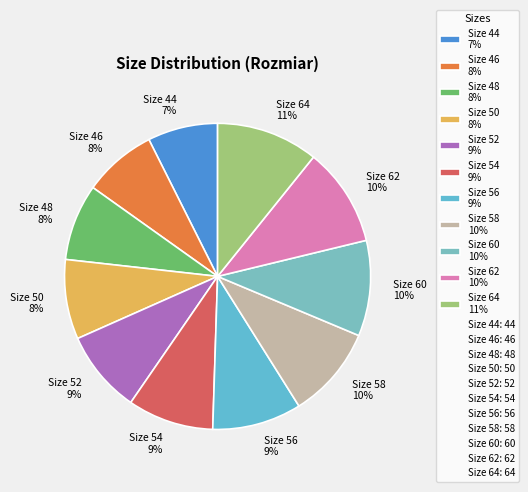

Count the number of slices in the pie.

11